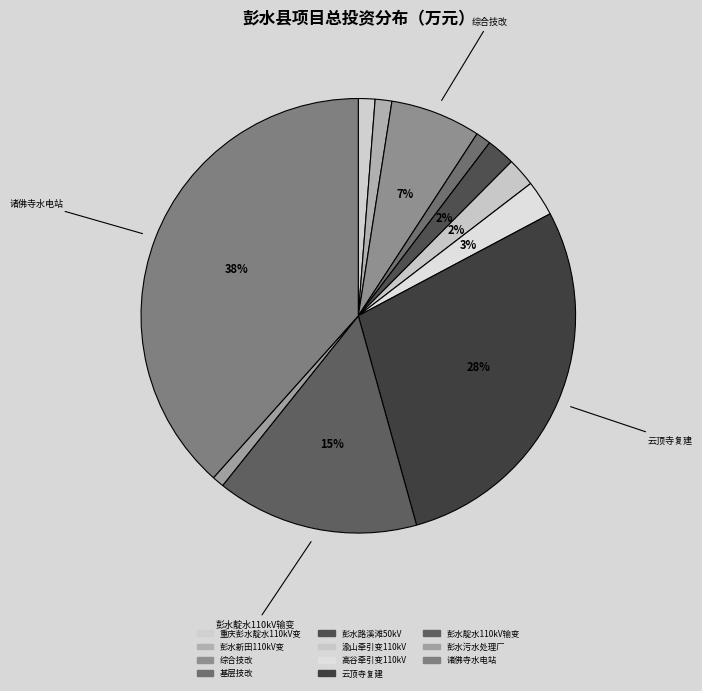

Count the number of slices in the pie.

11